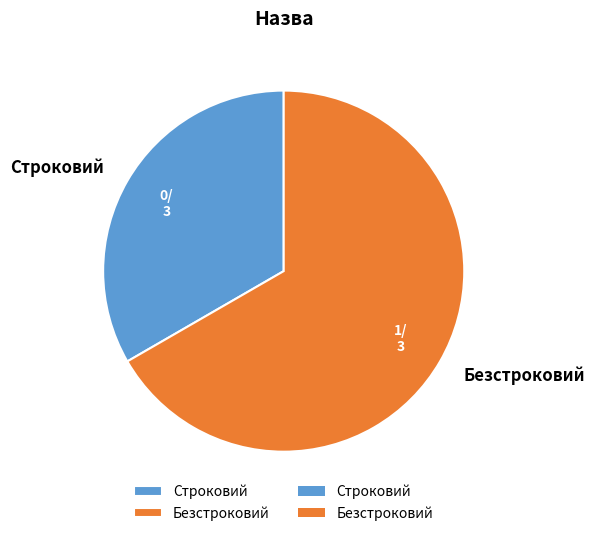

Combined, do Строковий and Безстроковий account for over 50%?

Yes